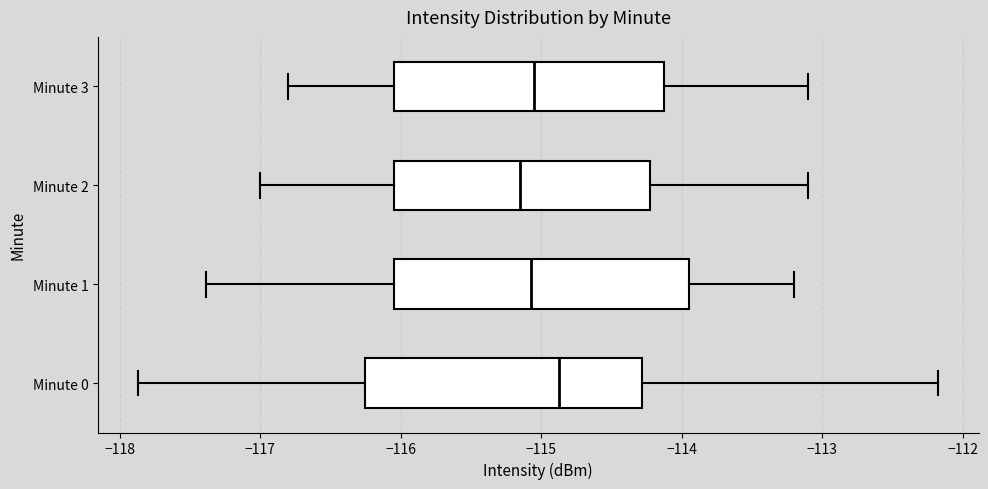

Where is the left edge of the box for Minute 1 on the x-axis? The values are not printed on the chart, so give them approximately, as read against the axis.

-116.0